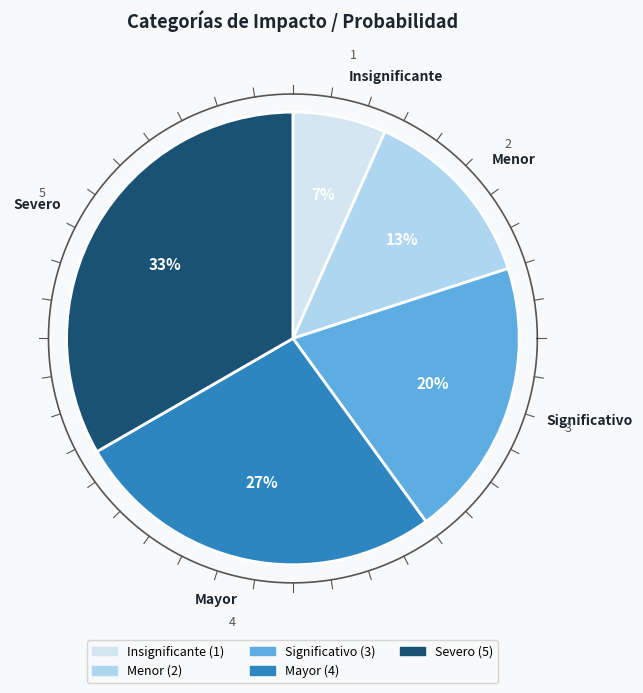

True or false: Significativo accounts for 20% of the total.

True